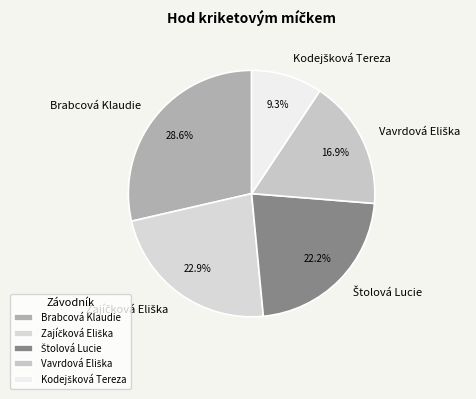

What portion of the pie excludes Brabcová Klaudie?

71.4%